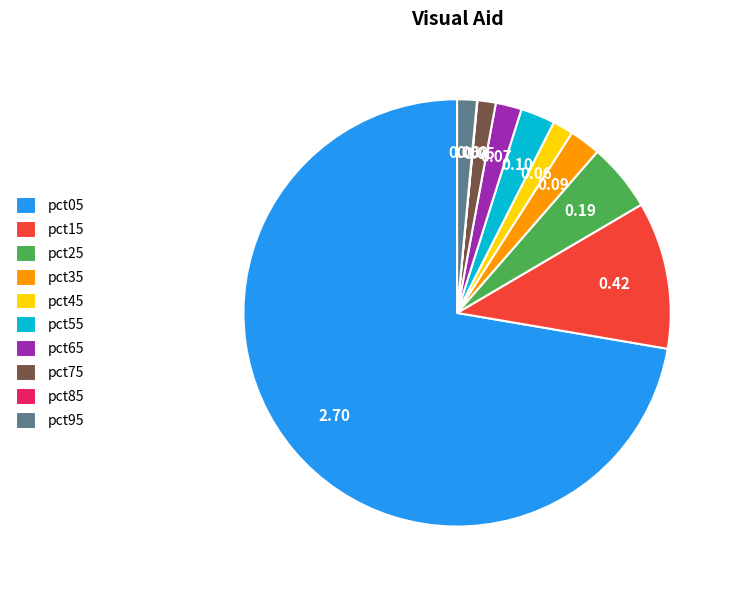

Does pct95 account for over 50% of the chart?

No